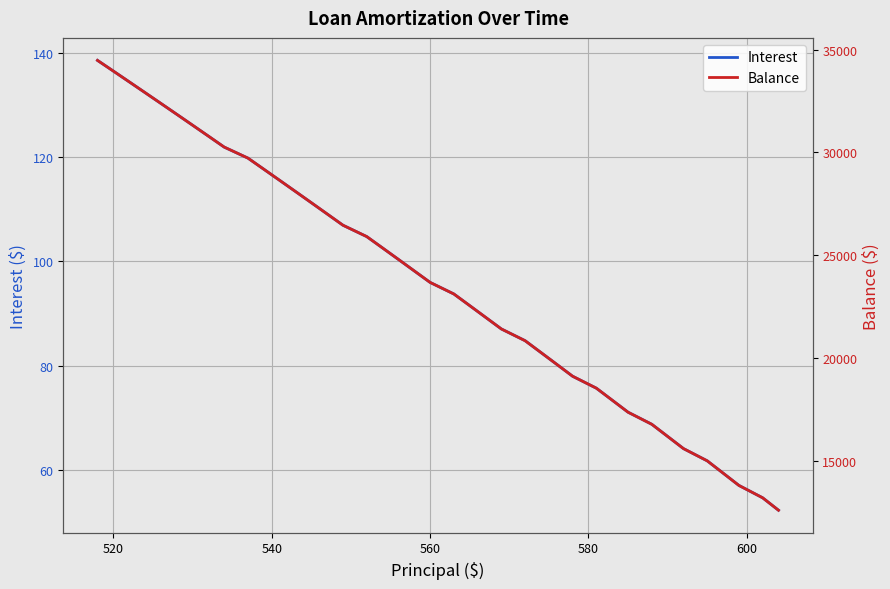

What are all the series names shown in the legend?

Interest, Balance